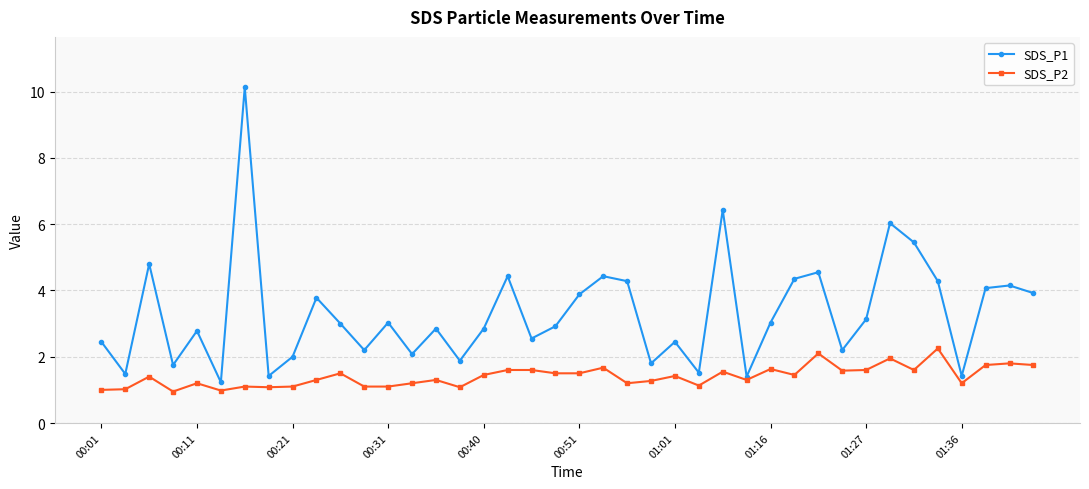

Which series has the largest total across all categories?

SDS_P1